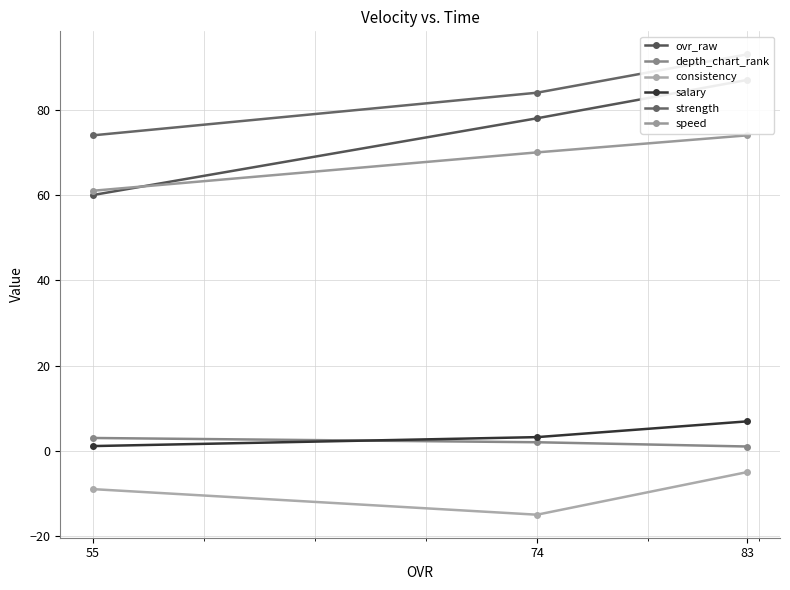

Which series changed the most between 74 and 55?

ovr_raw